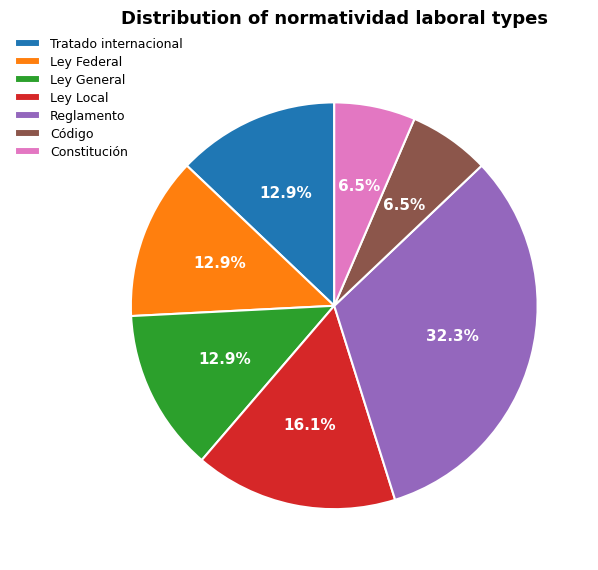

Which category has the biggest portion of the pie?

Reglamento